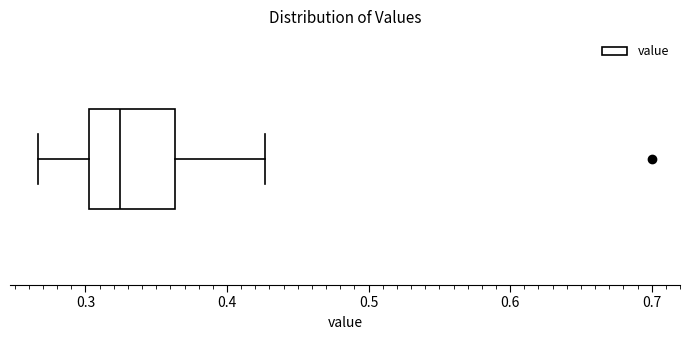

Read this box plot against the x-axis: the position of the median line, the range covered by the box, and the ends of both whiskers. The values are not printed on the chart, so give them approximately, as read against the axis.

median 0.32, box 0.30 to 0.36, whiskers 0.27 to 0.43